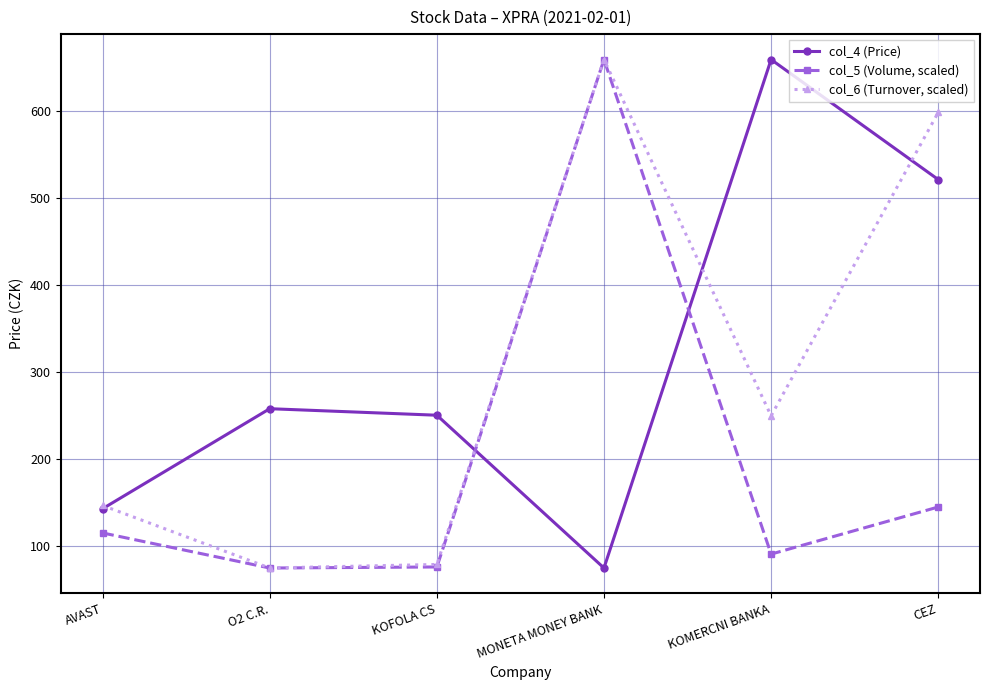

What is the sum of the col_4 (Price) values at KOFOLA CS and O2 C.R.?

507.5